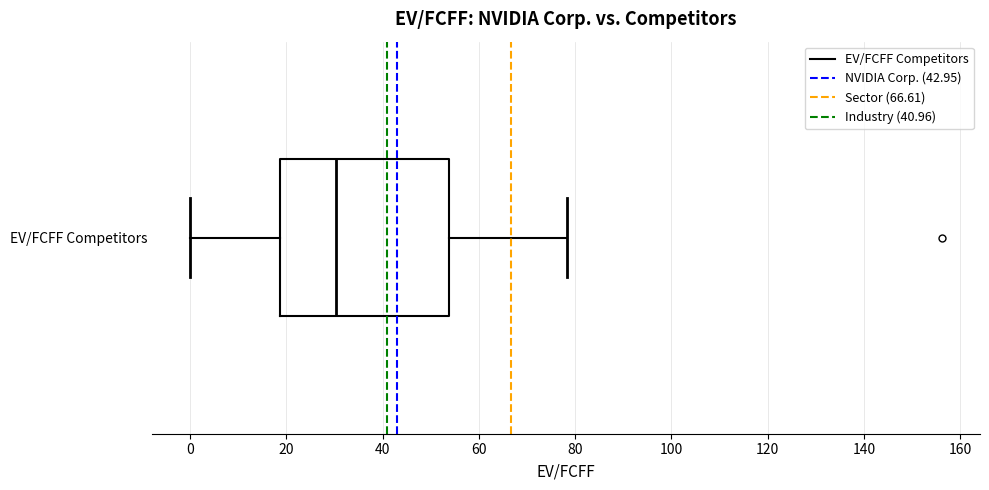

Transcribe this box plot: give where the median line is, the range the box spans, and where the two whiskers end, as read against the x-axis. The values are not printed on the chart, so give them approximately, as read against the axis.

median 30, box 18 to 54, whiskers 0 to 78